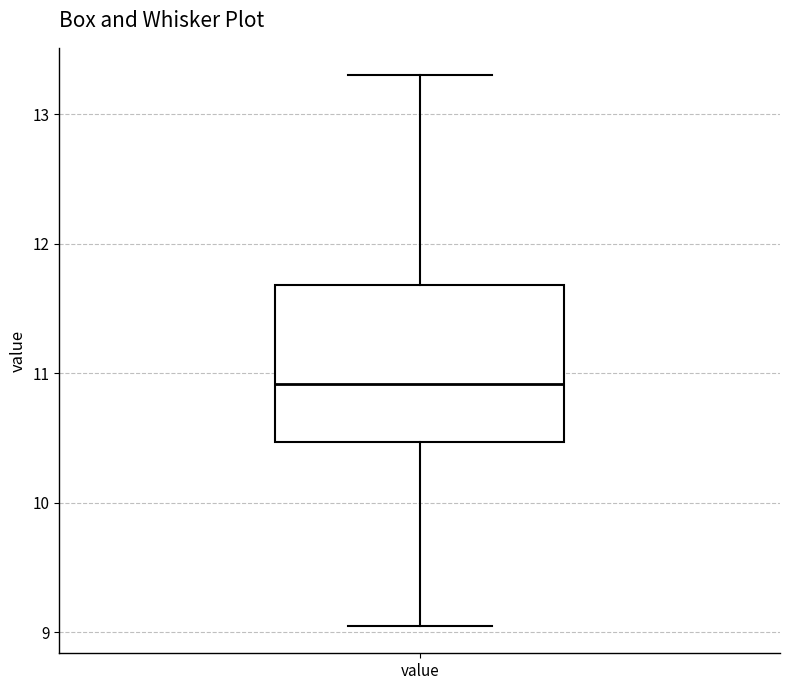

Transcribe this box plot: give where the median line is, the range the box spans, and where the two whiskers end, as read against the y-axis. The values are not printed on the chart, so give them approximately, as read against the axis.

median 10.9, box 10.5 to 11.7, whiskers 9.1 to 13.3